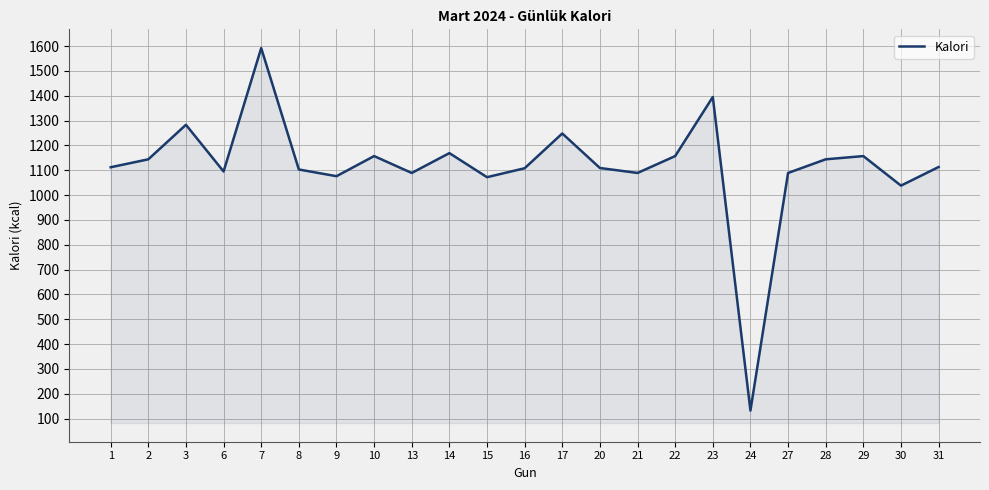

Is it true that the value at 16 is 383?

False